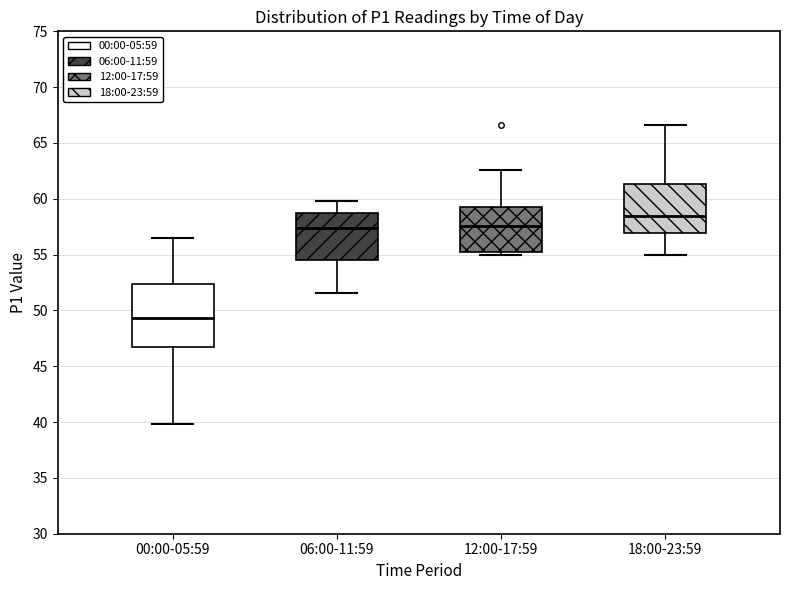

Reading left to right, read every box against the y-axis: the position of its median line, the range the box covers, and the ends of its whiskers. The values are not printed on the chart, so give them approximately, as read against the axis.

00:00-05:59: median 49.5, box 47.0 to 52.5, whiskers 40.0 to 56.5
06:00-11:59: median 57.5, box 54.5 to 59.0, whiskers 51.5 to 60.0
12:00-17:59: median 57.5, box 55.5 to 59.5, whiskers 55.0 to 62.5
18:00-23:59: median 58.5, box 57.0 to 61.5, whiskers 55.0 to 66.5